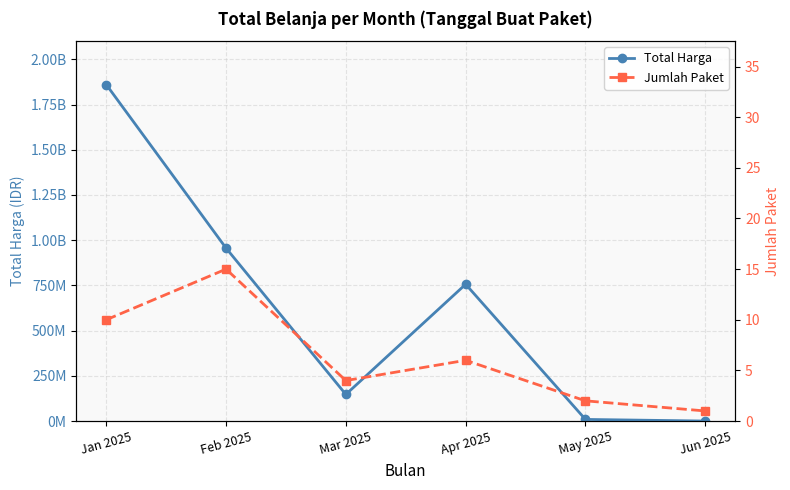

Where is the first local minimum for Total Harga?

Mar 2025